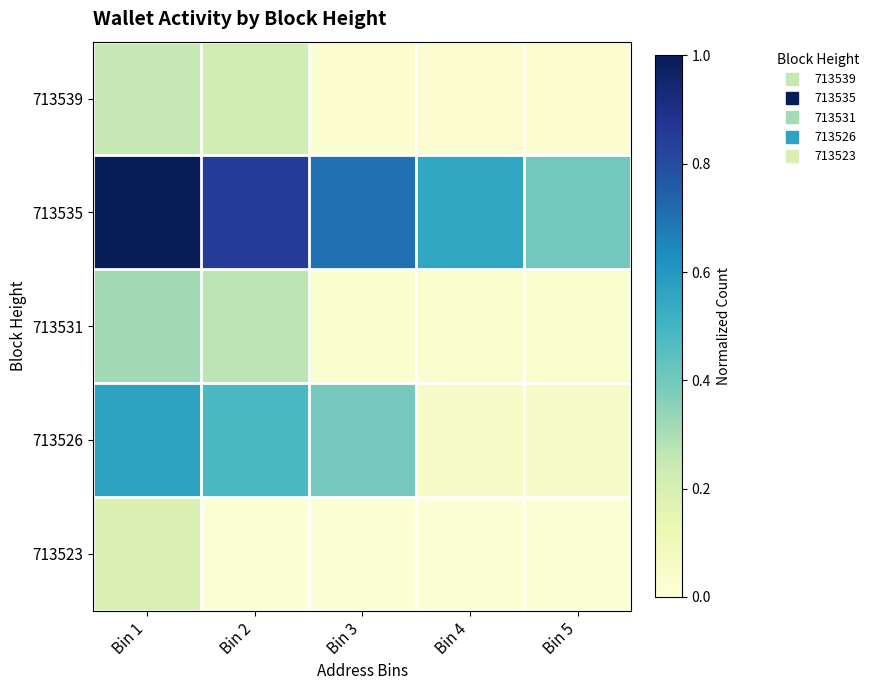

At which category is the sum across all series the highest?

Bin 1